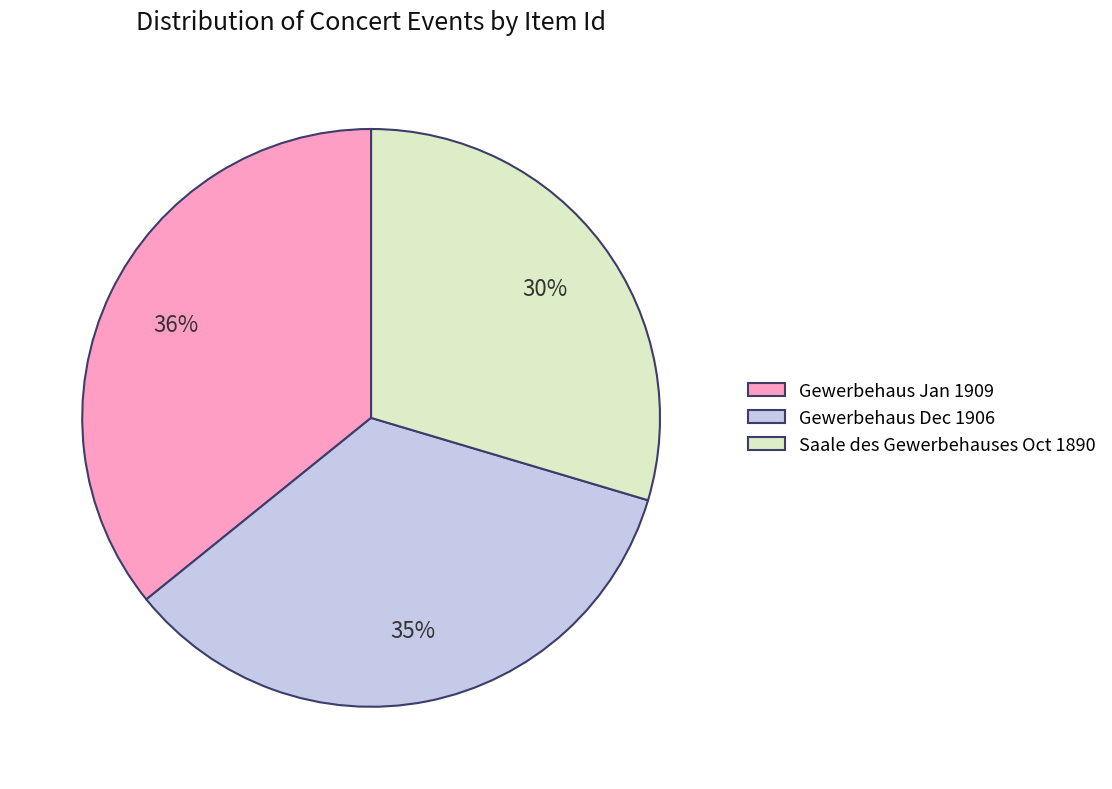

The Saale des Gewerbehauses Oct 1890 slice represents 30% of the pie. True or false?

True